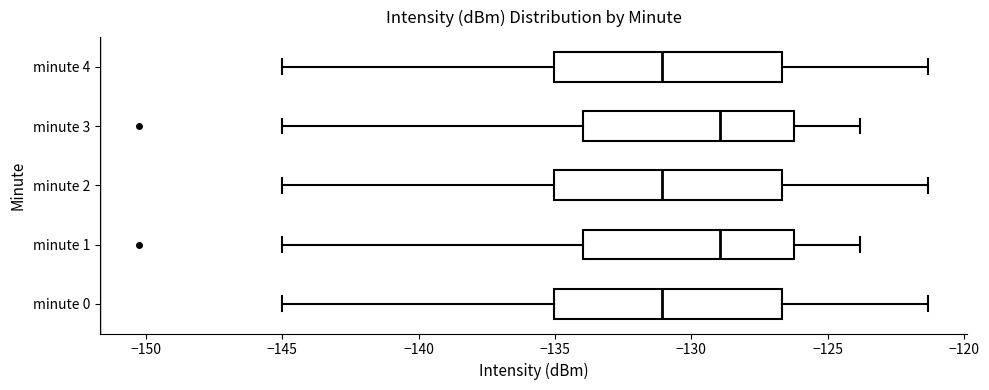

Where does the left whisker of the box for minute 2 end on the x-axis? The values are not printed on the chart, so give them approximately, as read against the axis.

-145.0